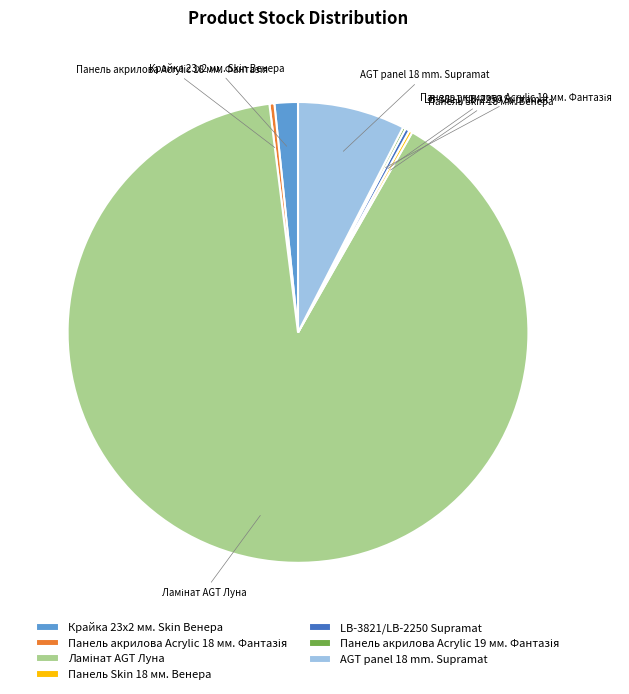

Is it true that Крайка 23x2 мм. Skin Венера is 2% of the pie?

True